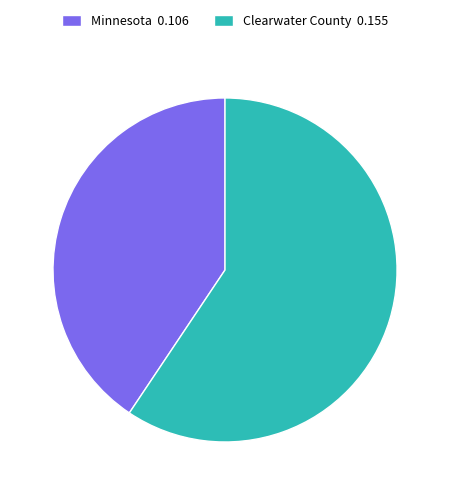

Which slice represents more than half of the pie?

Clearwater County